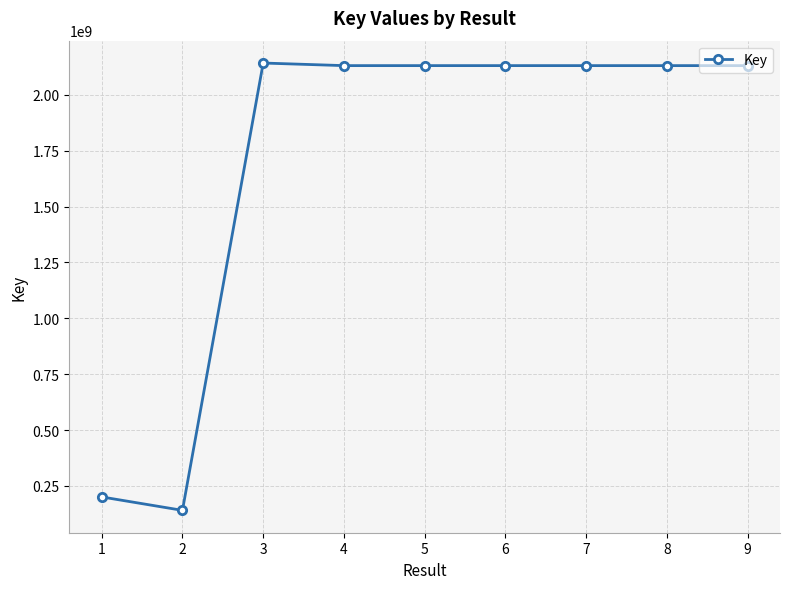

At which category does the data reach its first local valley?

2